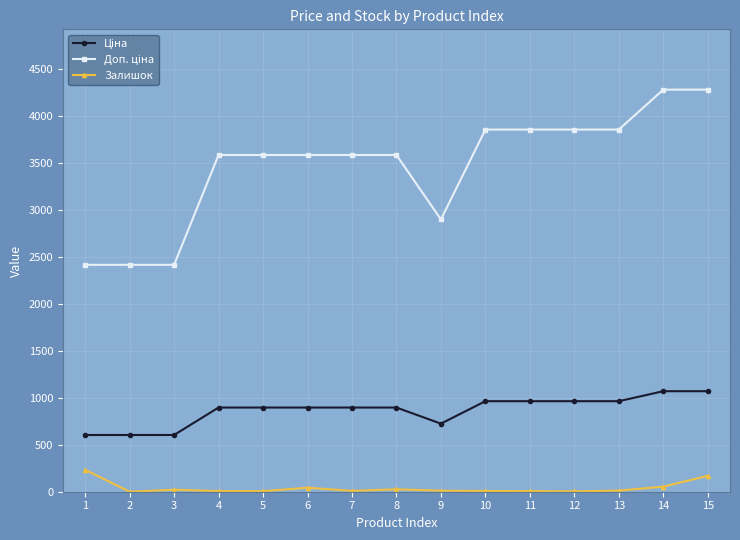

What is the greatest value displayed?

4279.1